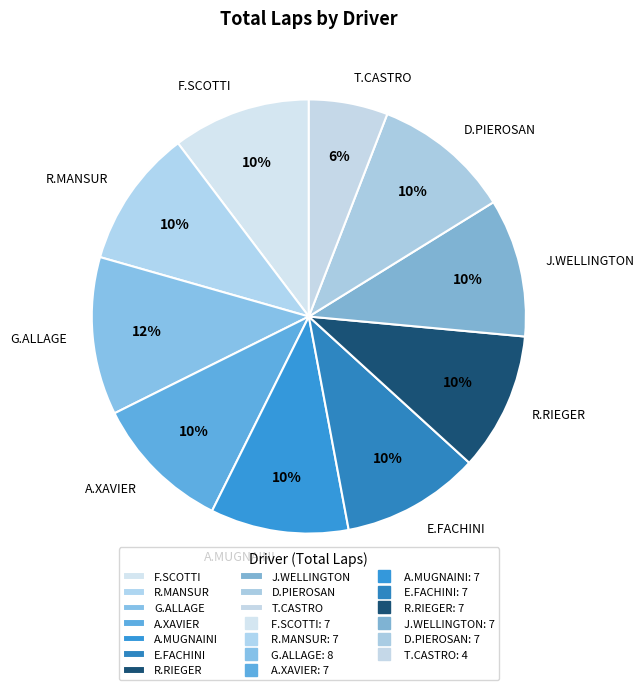

To the nearest percent, what is the difference between the T.CASTRO and R.MANSUR slice percentages?

4%